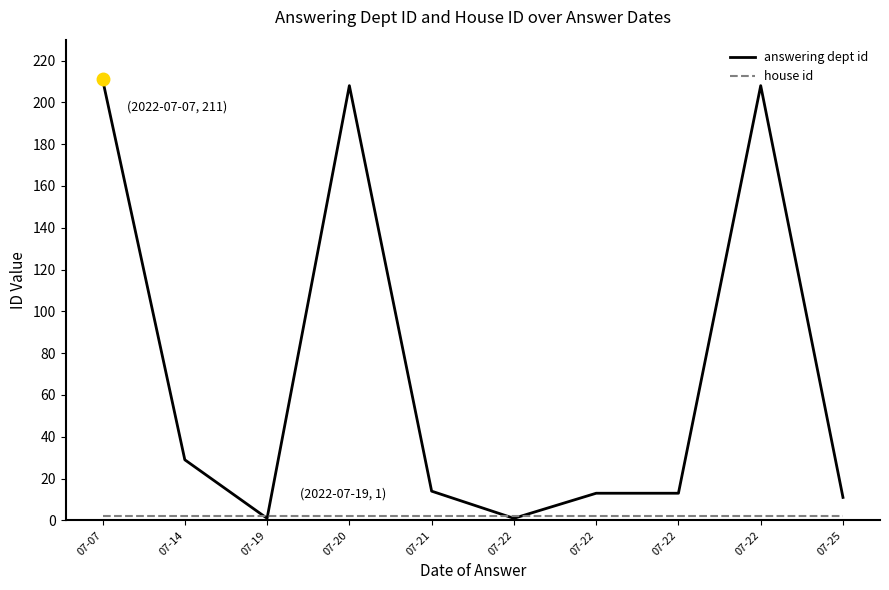

At which label does house id reach its peak?

07-07